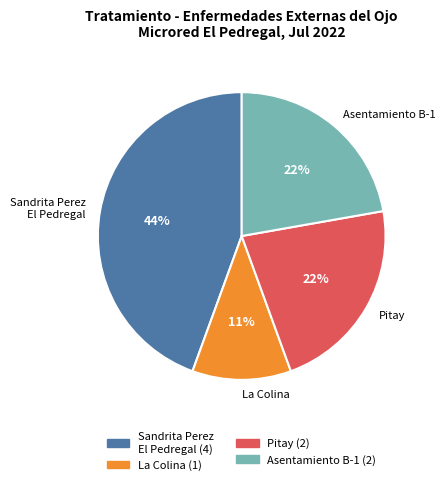

Do Sandrita Perez El Pedregal and Asentamiento B-1 together represent more than half of the pie?

Yes